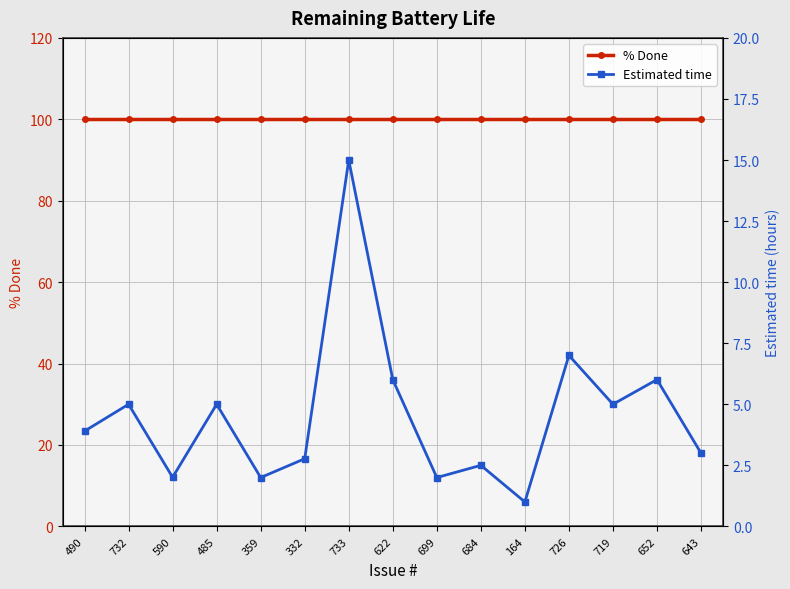

True or false: Estimated time and % Done intersect in this chart.

False